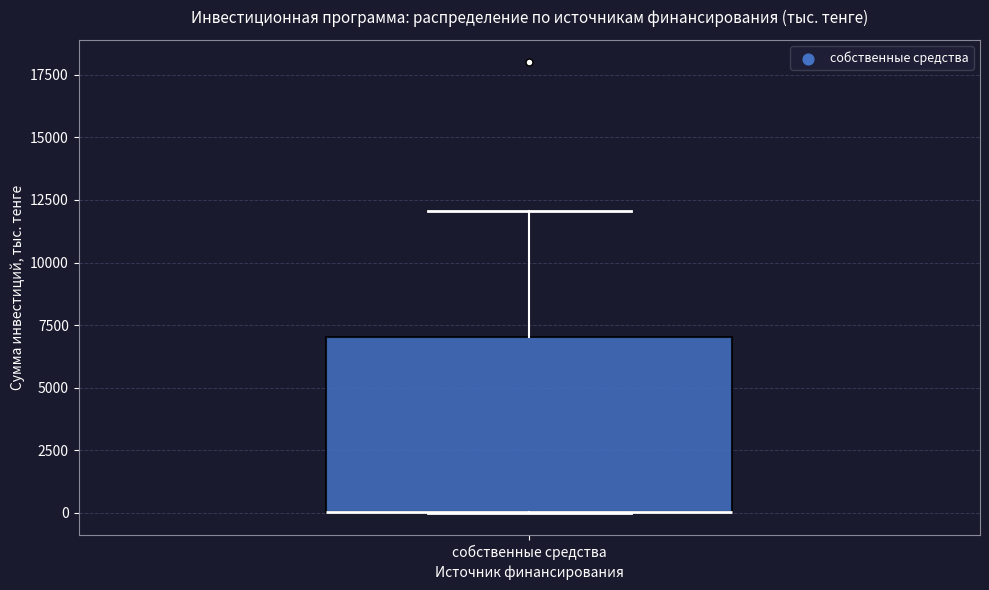

Where does the upper whisker of the box for собственные средства end on the y-axis? The values are not printed on the chart, so give them approximately, as read against the axis.

12000